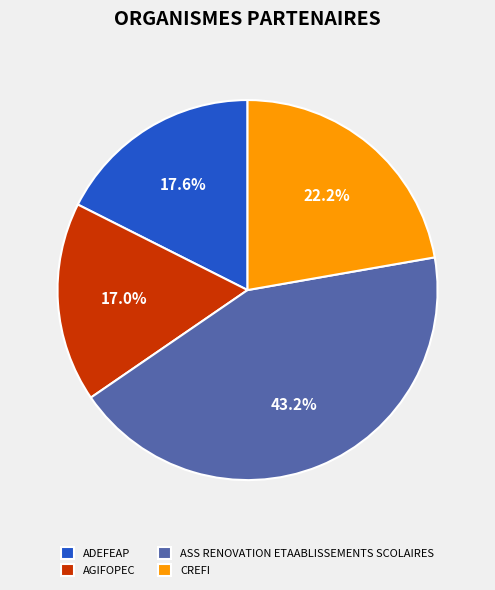

Rank the categories by value from lowest to highest.

AGIFOPEC, ADEFEAP, CREFI, ASS RENOVATION ETAABLISSEMENTS SCOLAIRES